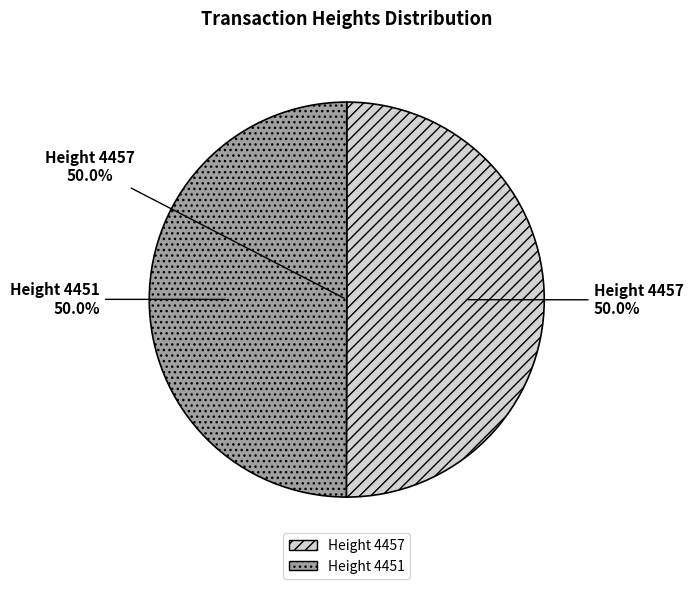

Is 4457 the majority of the pie?

Yes